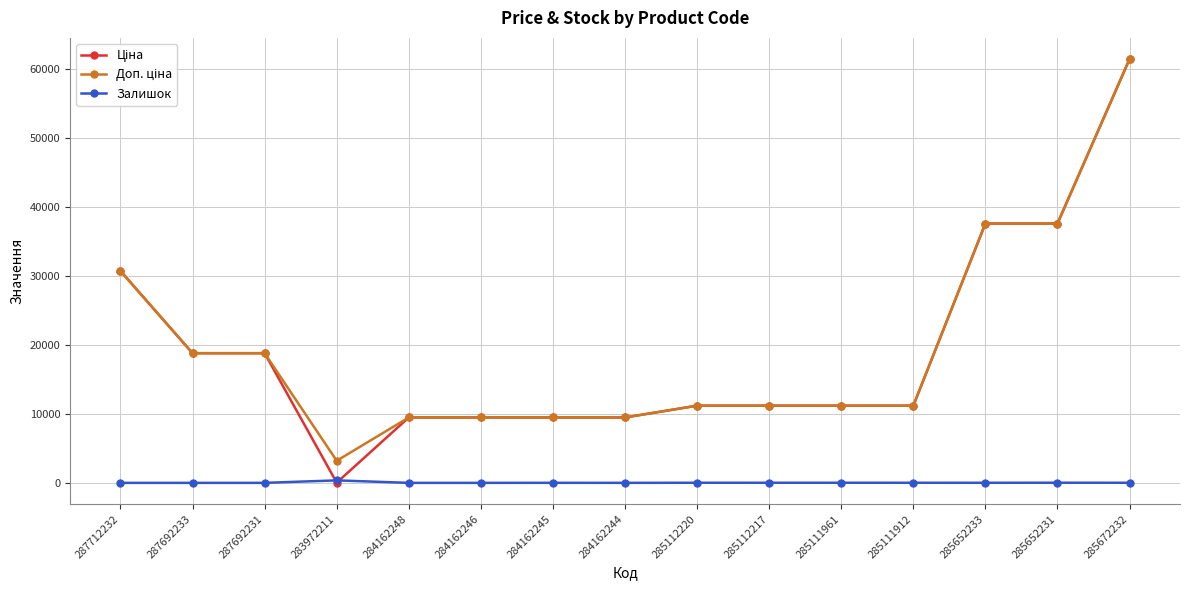

What is the difference between the highest and lowest values at 287692231?

18796.8